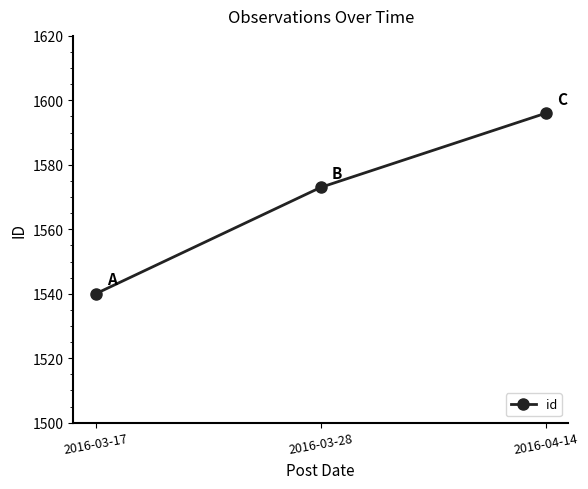

What is the label of the 2nd point from the left?

2016-03-28